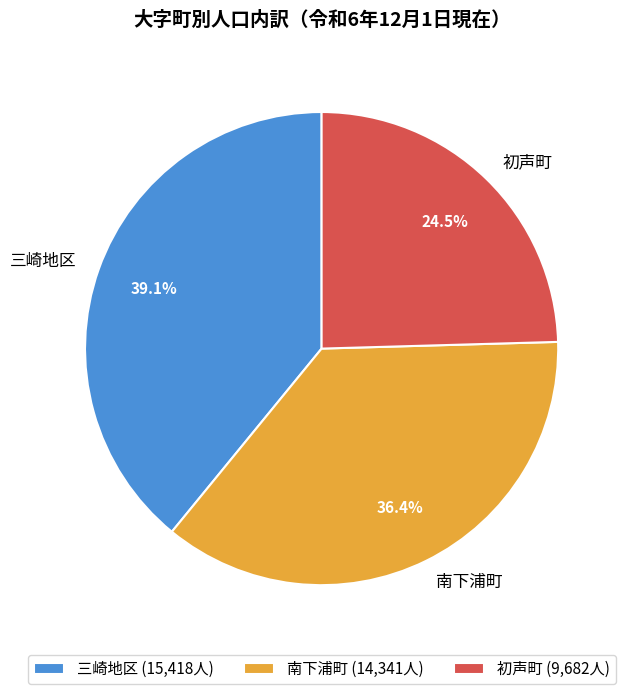

What is the largest slice in the pie chart?

三崎地区